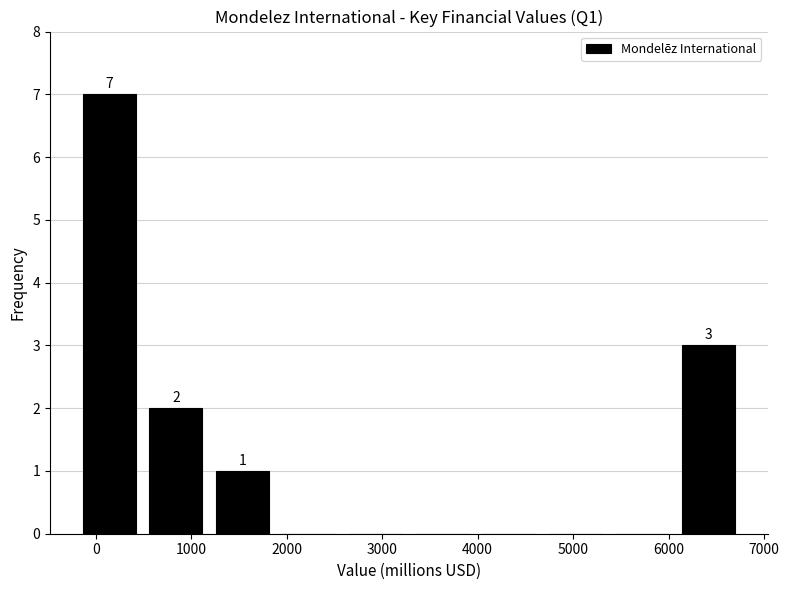

Over which range of the x-axis is the bar tallest?

-200 to 500